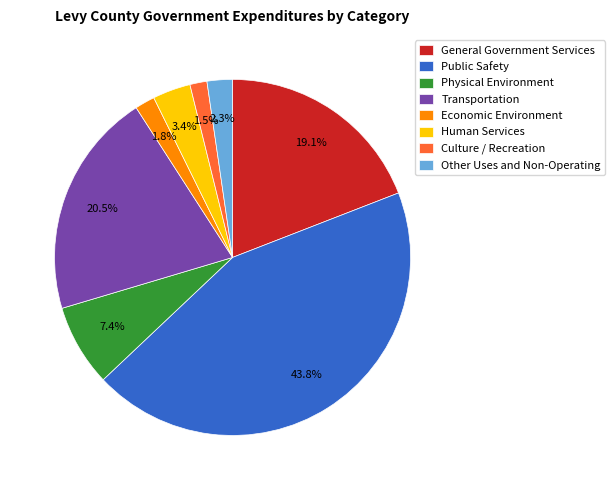

How many slices are in this pie chart?

8